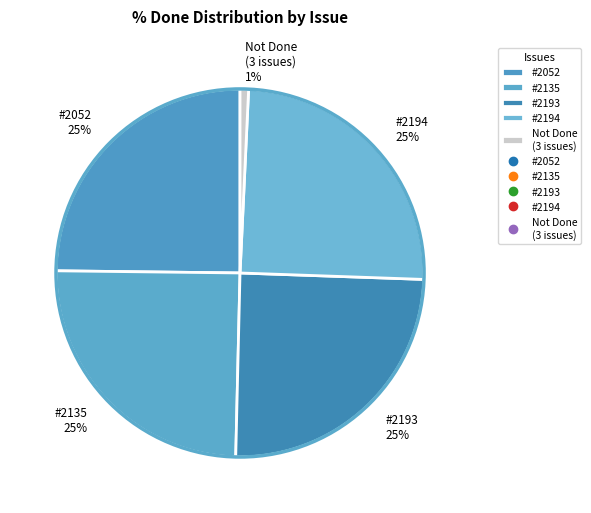

Count the number of slices in the pie.

5